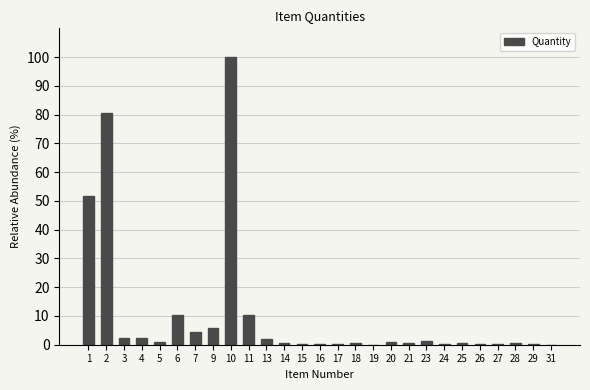

What is the sum of all values?

277.1